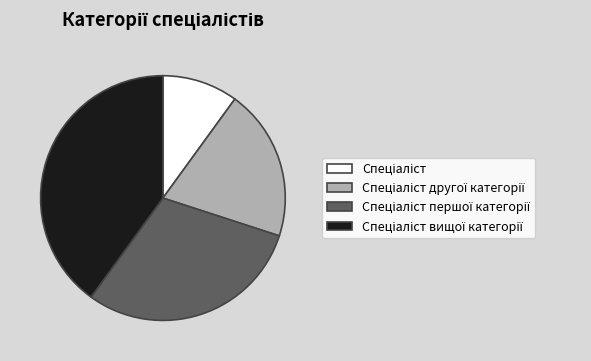

Does any single category account for the majority?

No